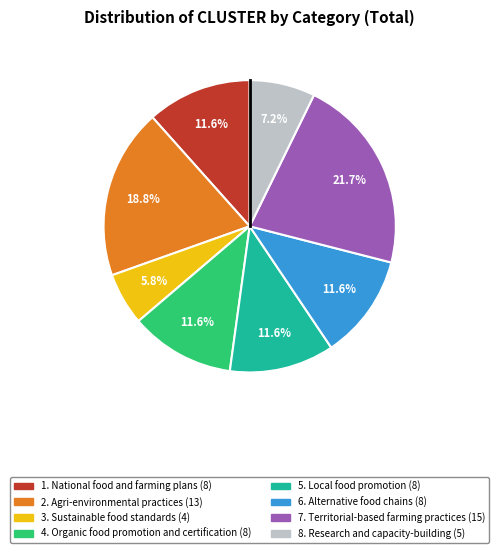

To the nearest percent, what portion does 2. Agri-environmental practices represent?

19%